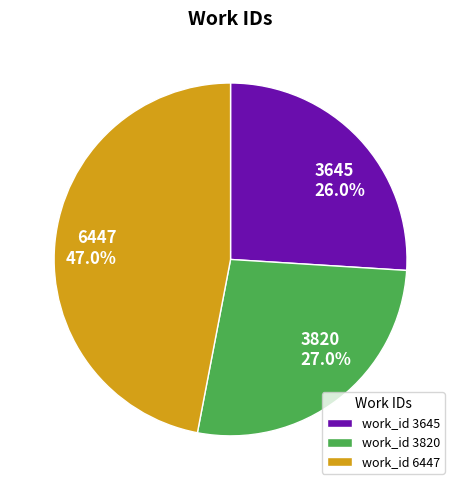

What percentage do 6447 and 3645 together represent?

73.0%